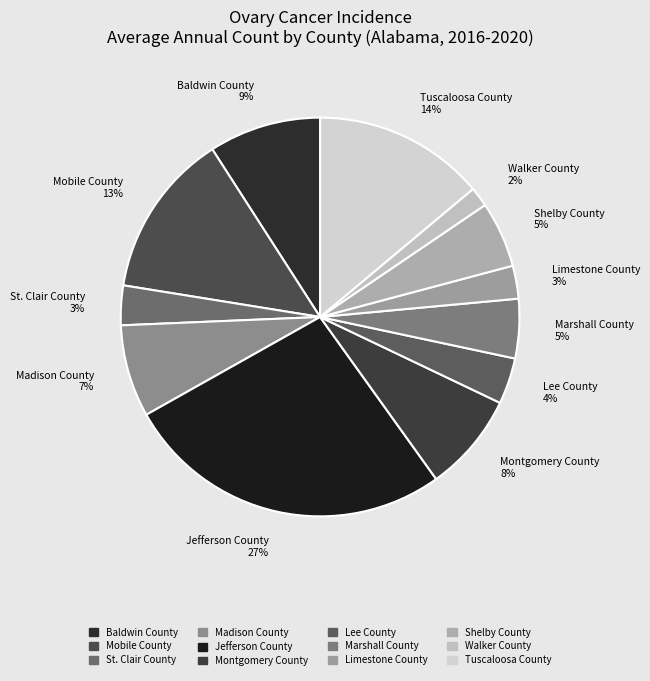

Is Jefferson County the majority of the pie?

No